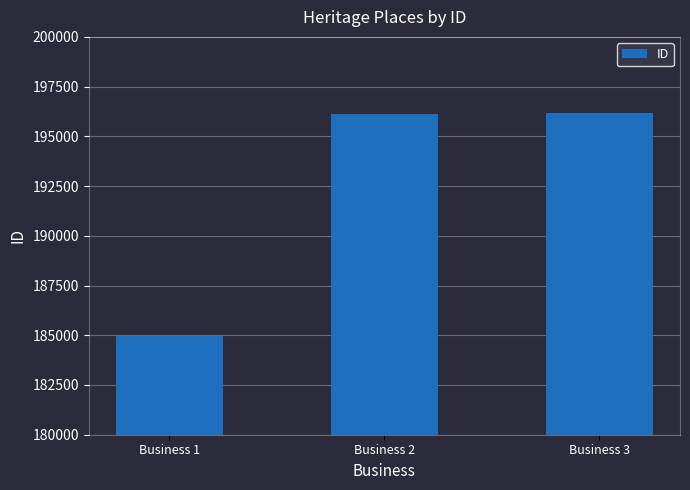

What is the average value?

192432